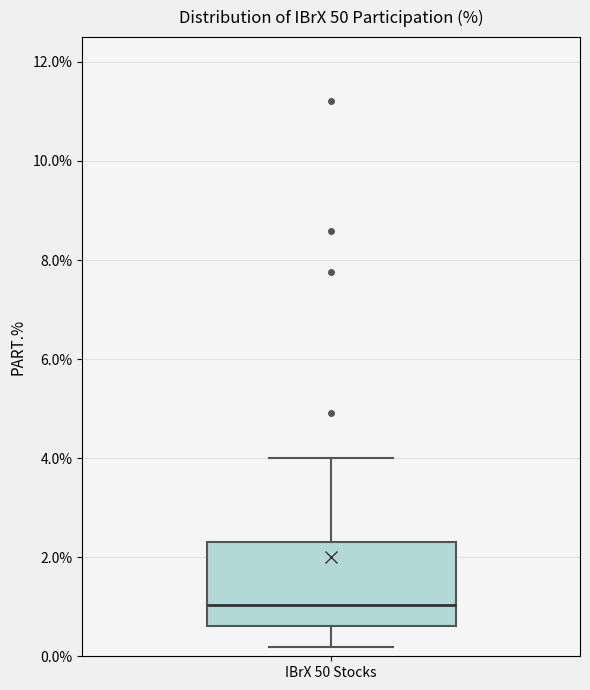

Transcribe this box plot: give where the median line is, the range the box spans, and where the two whiskers end, as read against the y-axis. The values are not printed on the chart, so give them approximately, as read against the axis.

median 1.0, box 0.6 to 2.4, whiskers 0.2 to 4.0